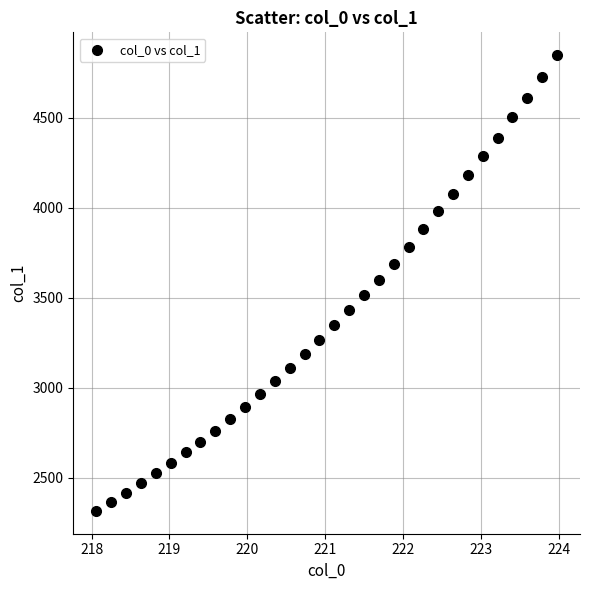

What is the range of X values (max minus min)?

5.9